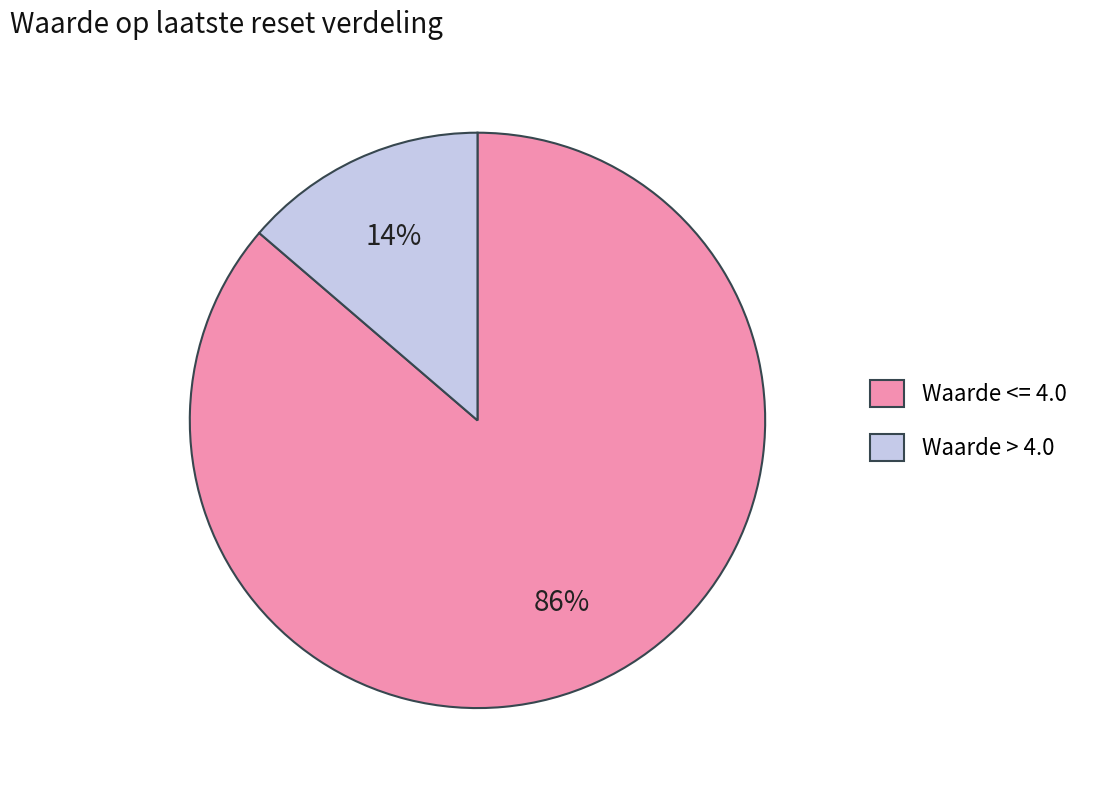

Between Waarde > 4.0 and Waarde <= 4.0, which is larger?

Waarde <= 4.0